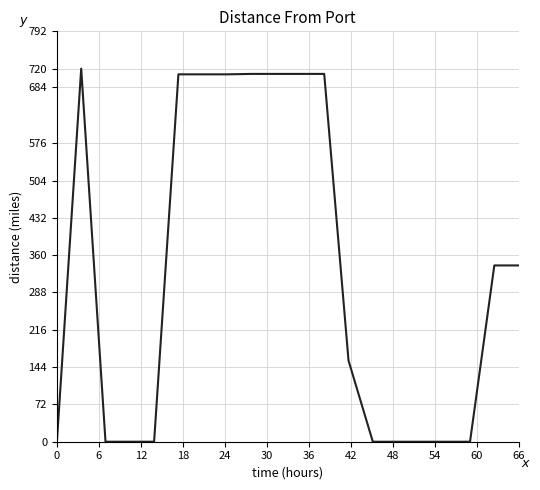

What is the difference between the maximum and minimum values?

720.0